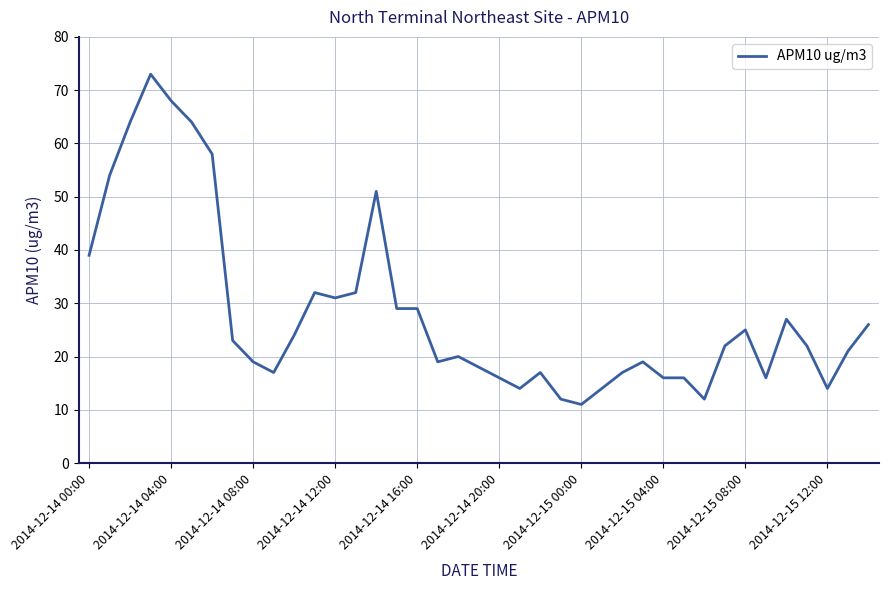

What is the greatest value displayed?

73